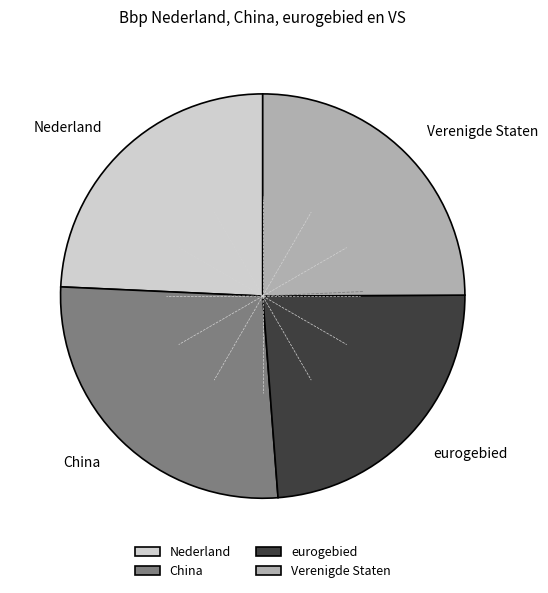

Which slice is the largest?

China